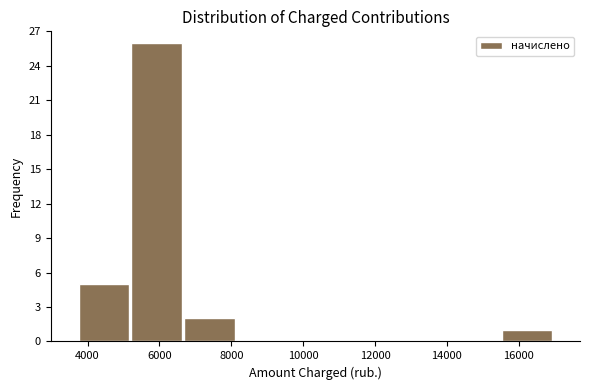

Which range on the x-axis has the tallest bar?

5200 to 6600